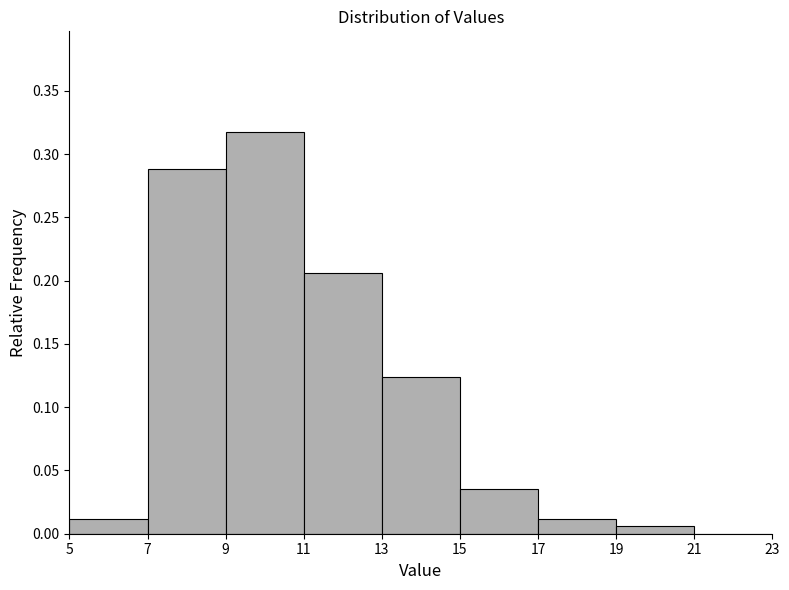

Reading left to right, list every bar in this chart as the range it spans on the x-axis followed by its height. The values are not printed on the chart, so give them approximately, as read against the axis.

5 to 7: 0.010
7 to 9: 0.290
9 to 11: 0.320
11 to 13: 0.205
13 to 15: 0.125
15 to 17: 0.035
17 to 19: 0.010
19 to 21: 0.005
21 to 23: 0